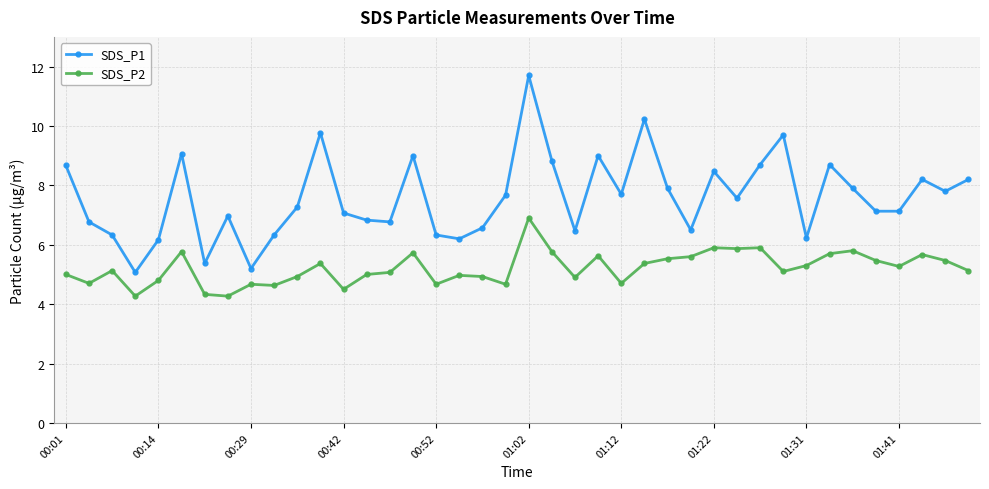

What is the value of the SDS_P1 point at the 9th from the left?

5.2